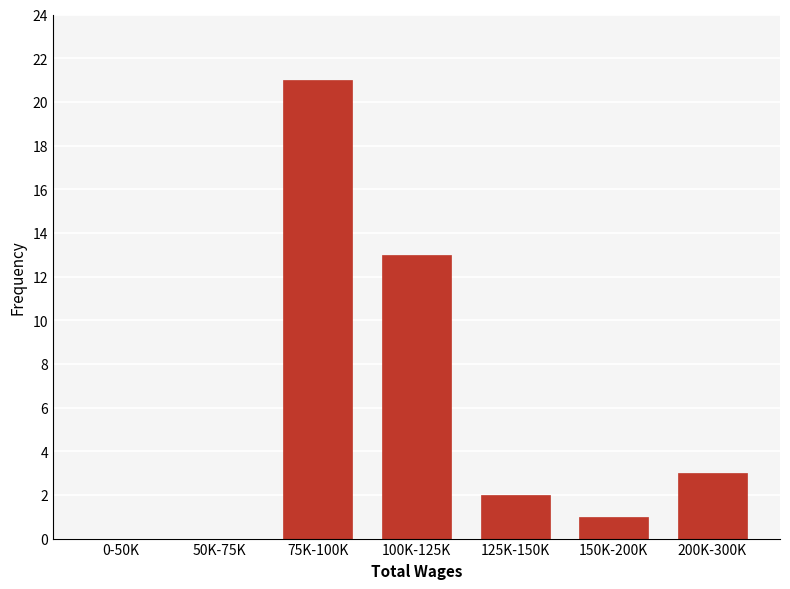

Reading left to right, extract all data points from this chart.

0-50K=0	50K-75K=0	75K-100K=21	100K-125K=13	125K-150K=2	150K-200K=1	200K-300K=3